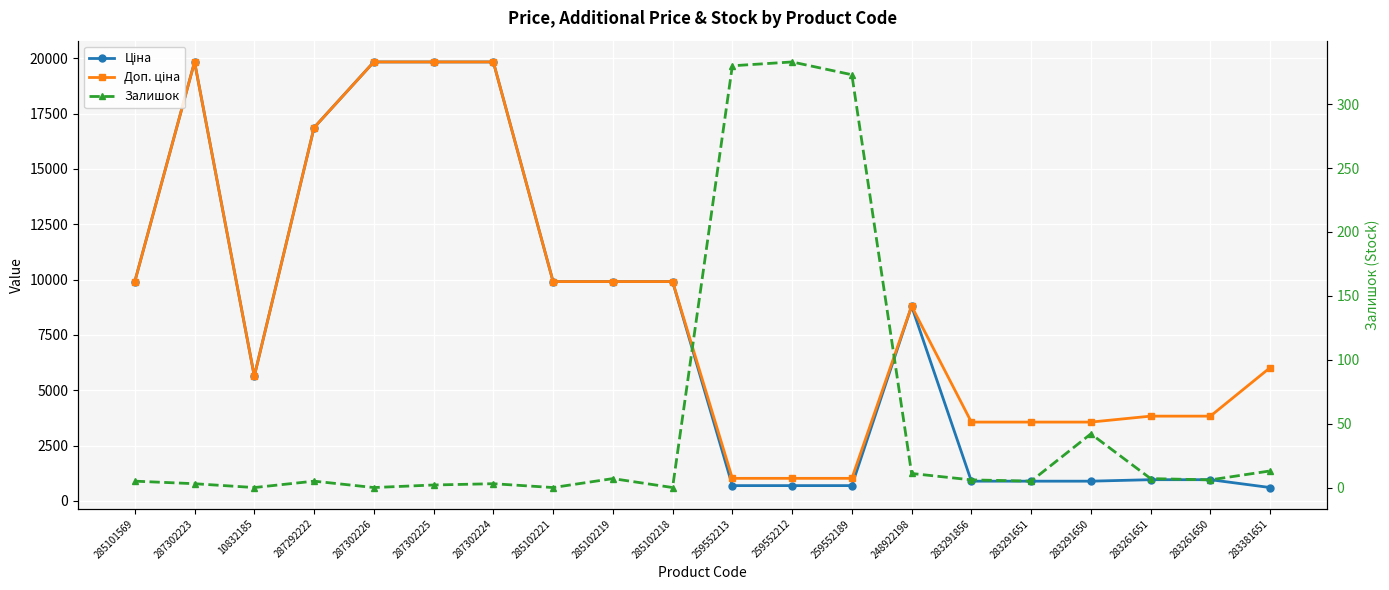

Rank the categories by Залишок value from lowest to highest.

10832185, 287302226, 285102221, 285102218, 287302225, 287302223, 287302224, 285101569, 287292222, 283291651, 283291856, 283261650, 285102219, 283261651, 248922198, 283381651, 283291650, 259552189, 259552213, 259552212